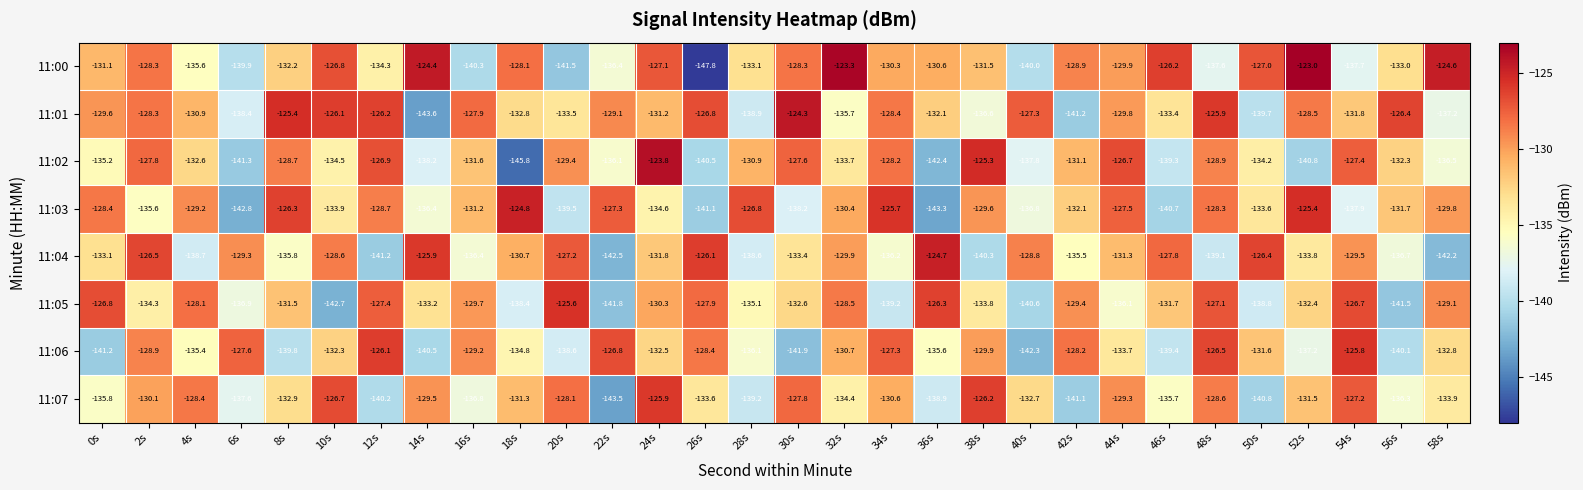

The value of 11:00 at 6s is -139.9. True or false?

True